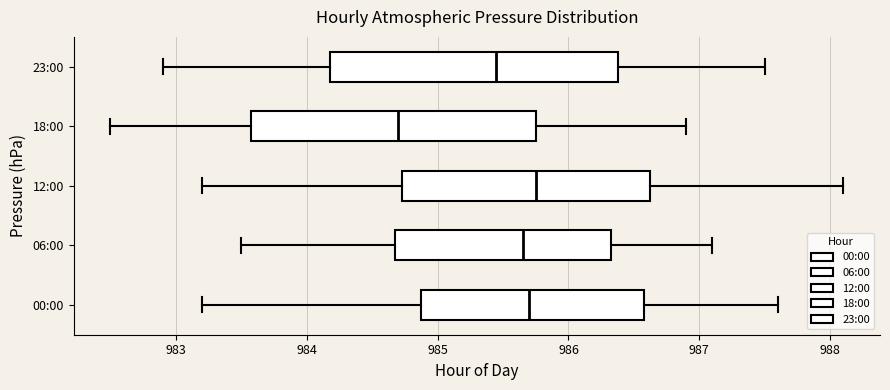

Reading bottom to top, transcribe this box plot: for each box, give where its median line is, the range the box spans, and where its two whiskers end, as read against the x-axis. The values are not printed on the chart, so give them approximately, as read against the axis.

00:00: median 985.7, box 984.9 to 986.6, whiskers 983.2 to 987.6
06:00: median 985.7, box 984.7 to 986.3, whiskers 983.5 to 987.1
12:00: median 985.8, box 984.7 to 986.6, whiskers 983.2 to 988.1
18:00: median 984.7, box 983.6 to 985.8, whiskers 982.5 to 986.9
23:00: median 985.5, box 984.2 to 986.4, whiskers 982.9 to 987.5